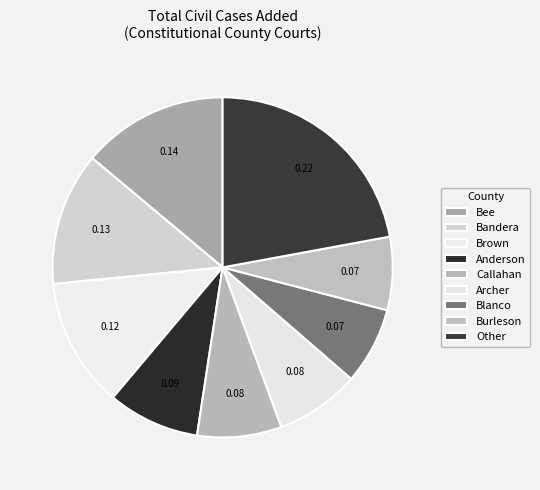

How many slices are in this pie chart?

9